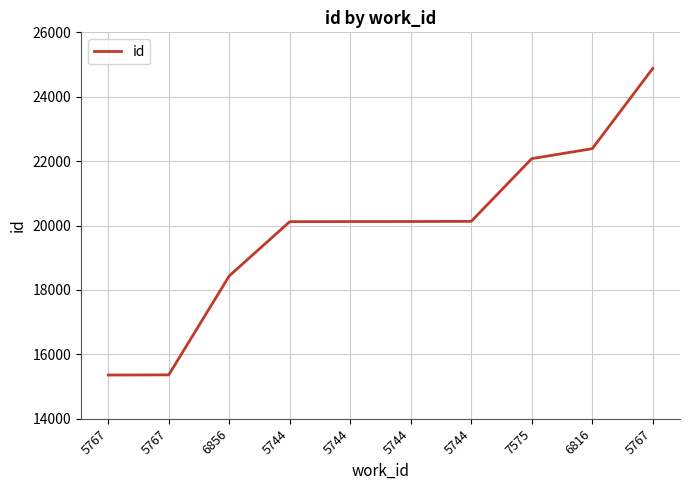

How many lines are shown in the chart?

1